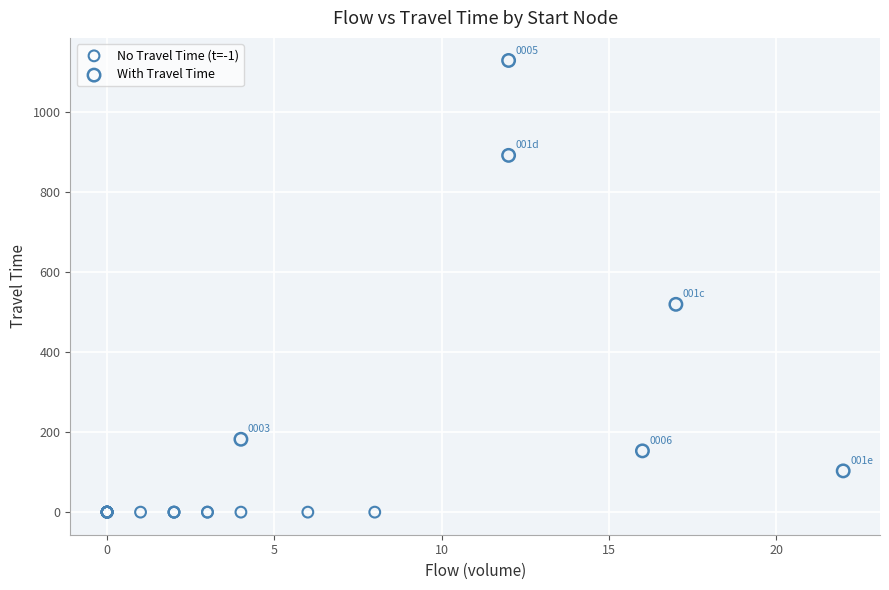

Which series contains the highest Y value?

With Travel Time